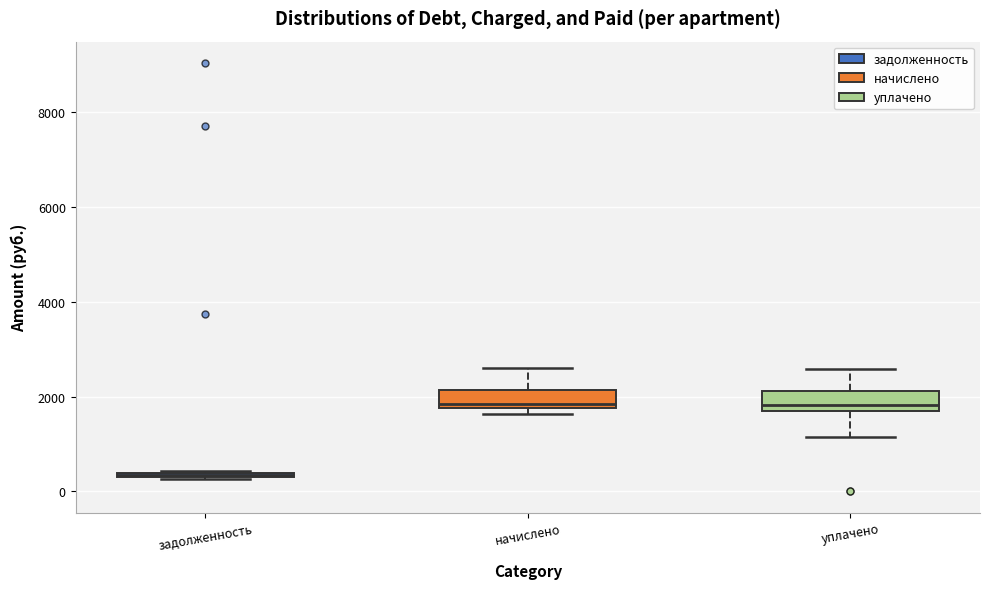

Which box's median line is the lowest?

задолженность